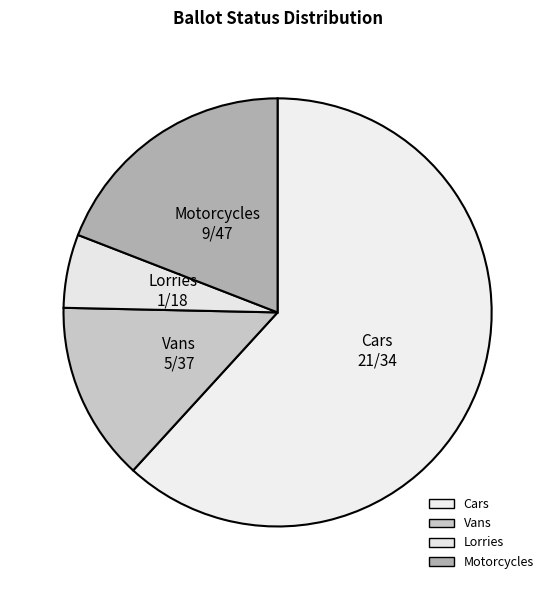

True or false: Lorries accounts for 6% of the total.

True